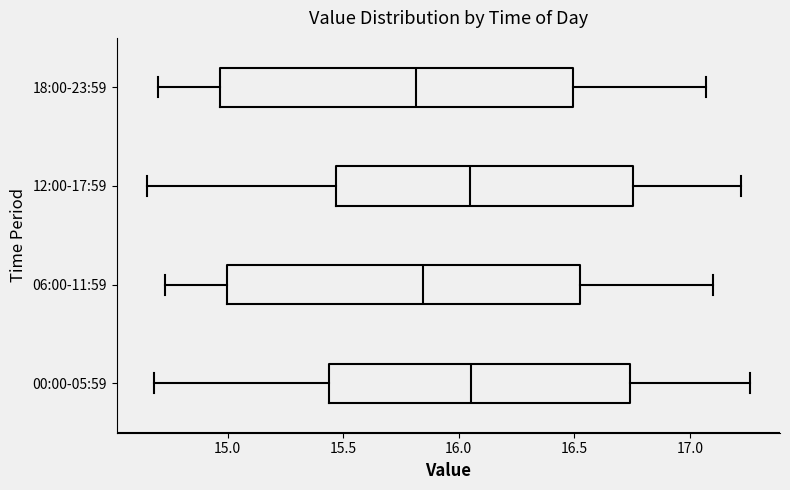

Where does the median line of the box for 12:00-17:59 sit on the x-axis? The values are not printed on the chart, so give them approximately, as read against the axis.

16.05